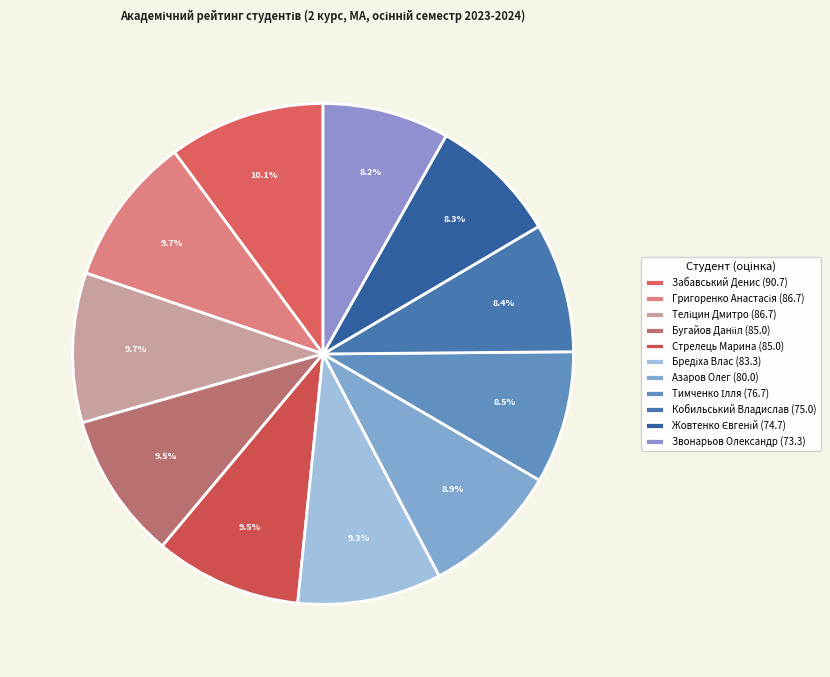

The Забавський Денис slice represents 1% of the pie. True or false?

False